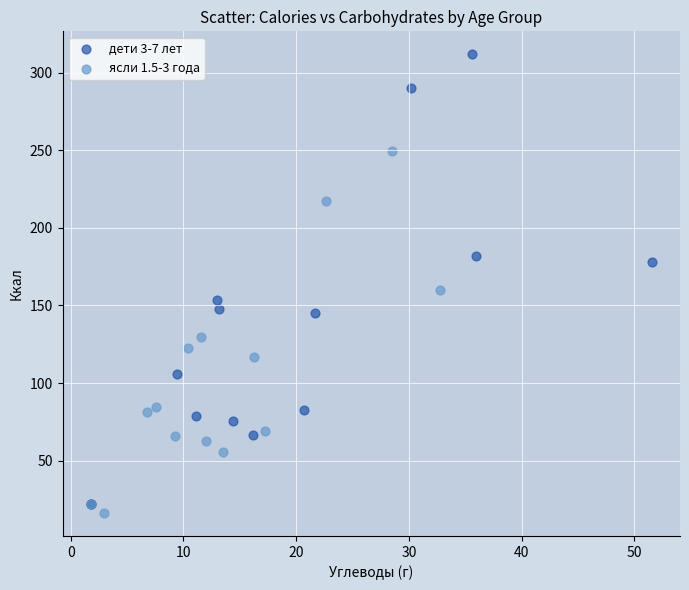

What are all the series names shown in the legend?

дети 3-7 лет, ясли 1.5-3 года